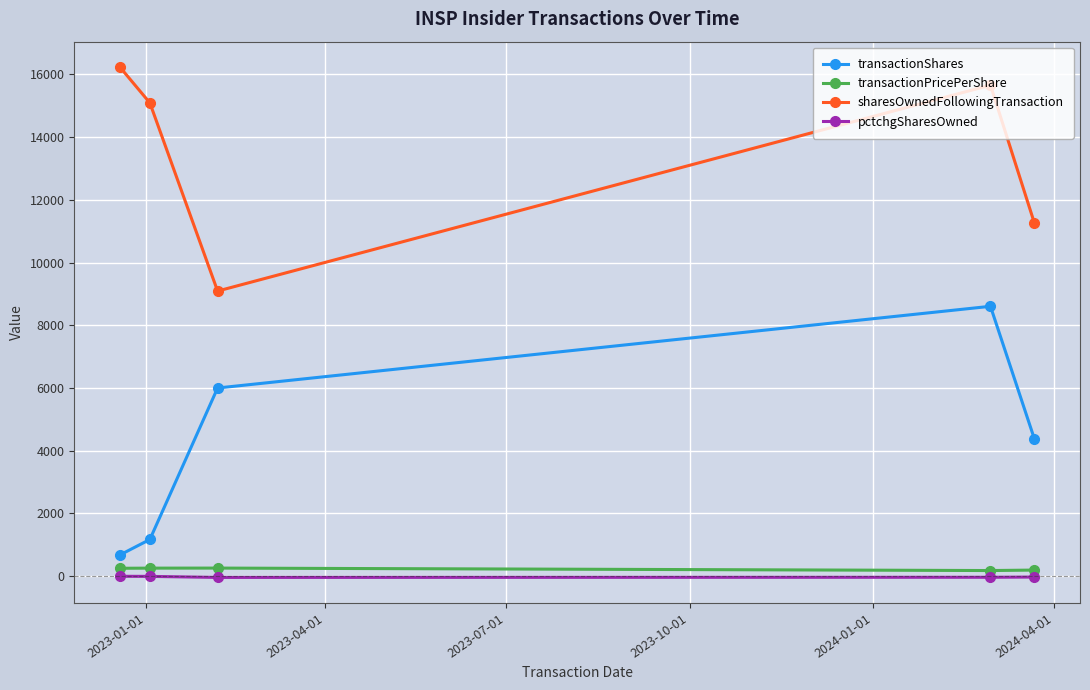

True or false: sharesOwnedFollowingTransaction and transactionPricePerShare intersect in this chart.

False